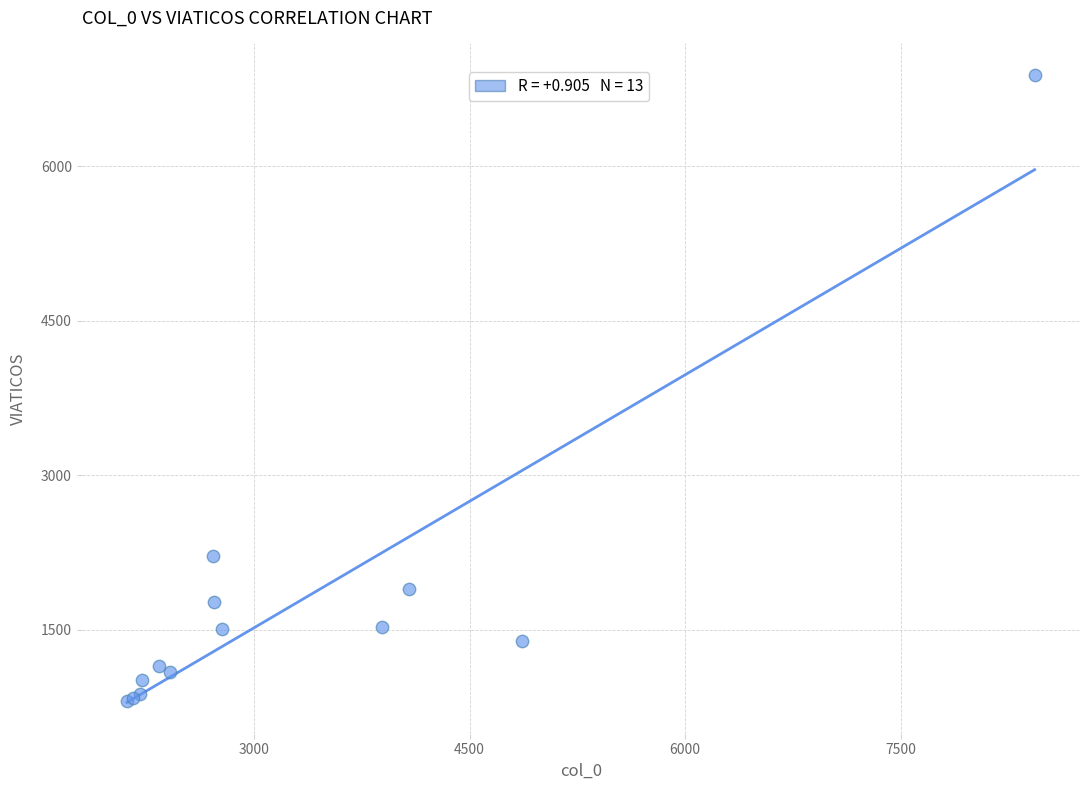

What Y value in the scatter plot is closest to 3848?

2214.0